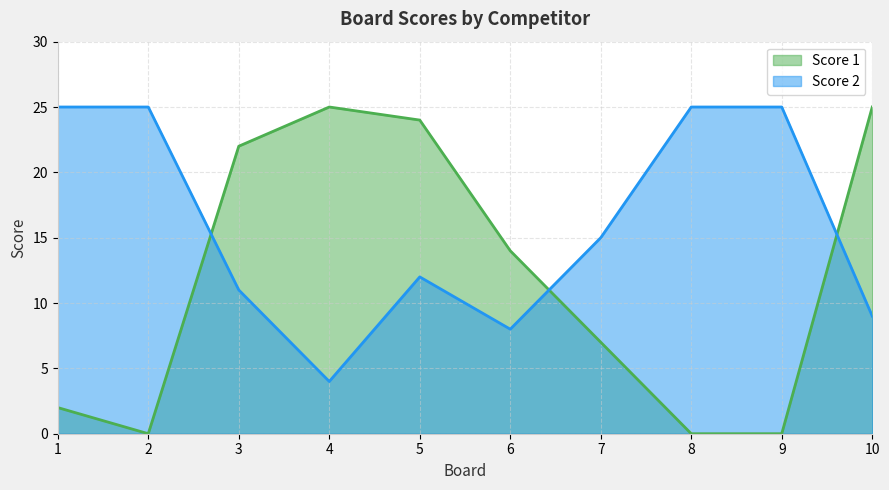

True or false: Score 2 has a value of 1 at 4.

False